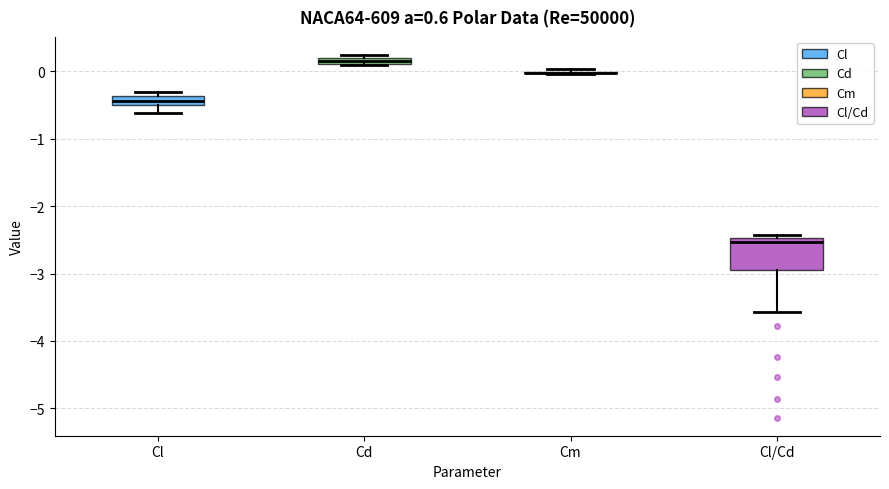

Where is the lower edge of the box for Cl on the y-axis? The values are not printed on the chart, so give them approximately, as read against the axis.

-0.5